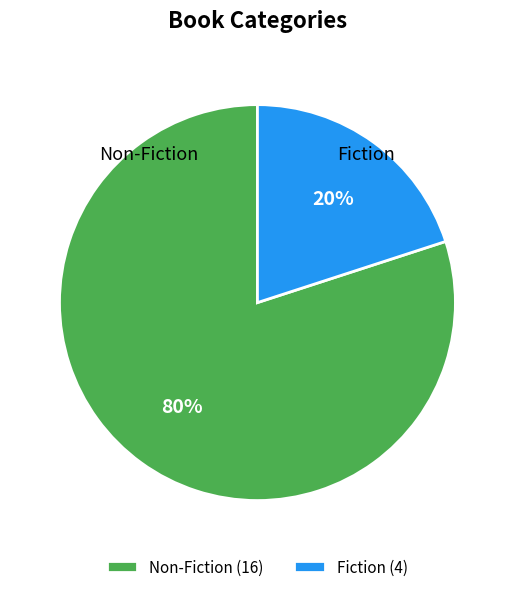

Approximately how many times larger is the value at Non-Fiction compared to Fiction?

4.0